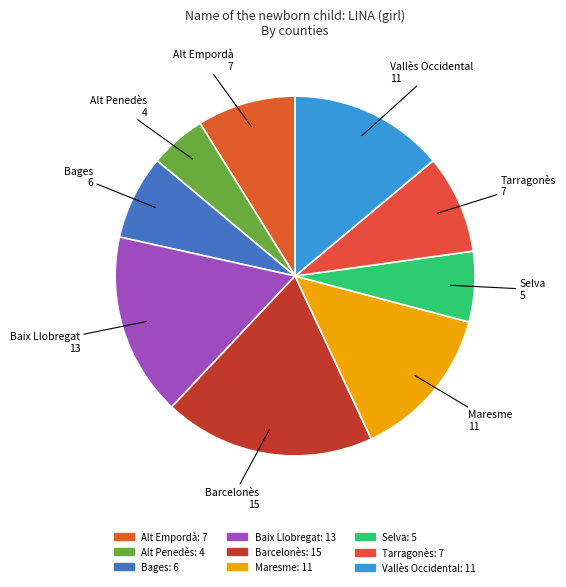

True or false: Barcelonès accounts for 28% of the total.

False